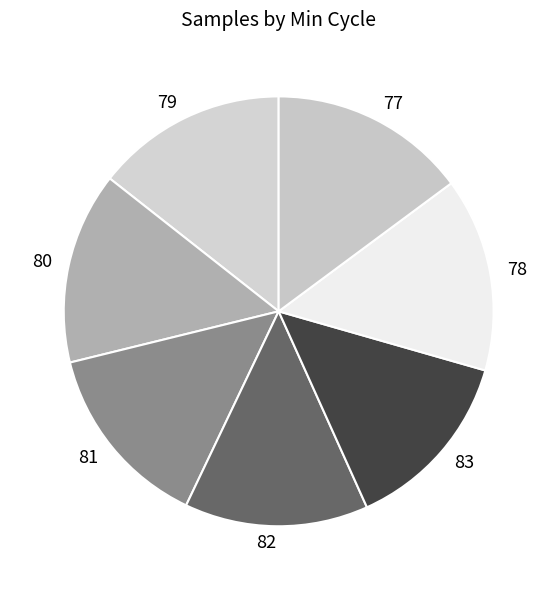

Does 81 represent more than half of the total?

No